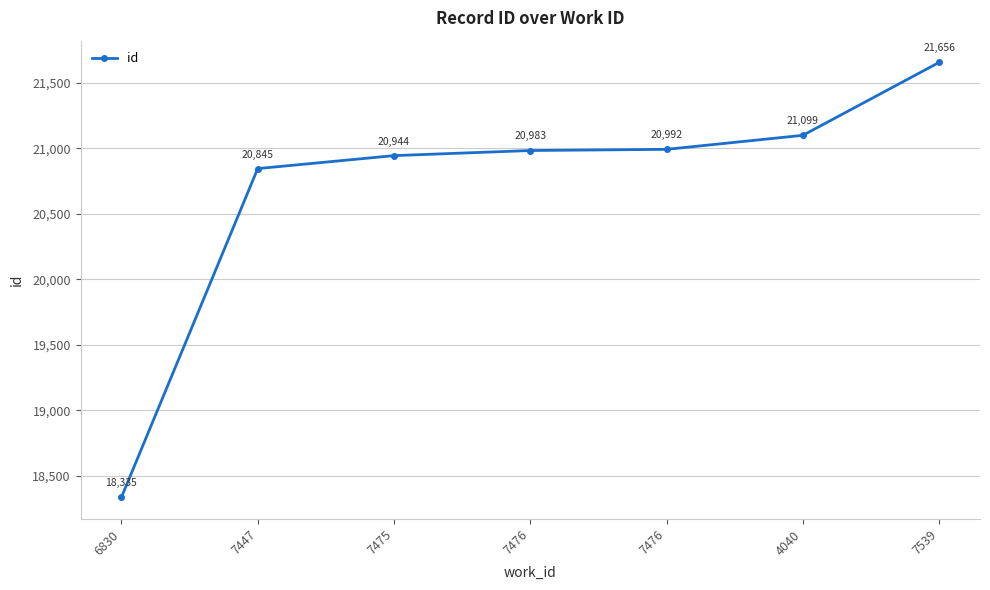

Count the number of categories in the chart.

7